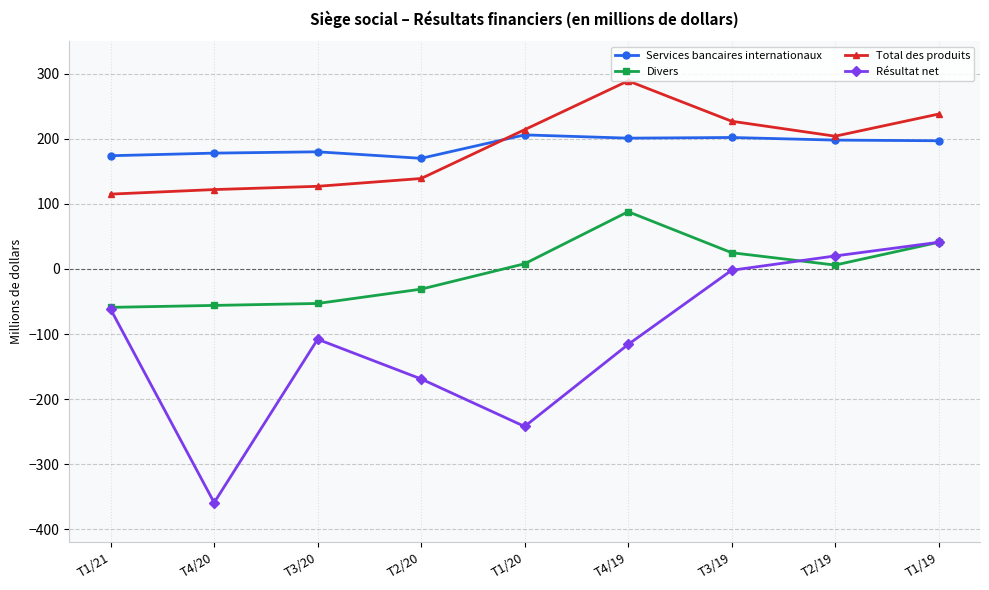

Rank the series by their maximum value, from highest to lowest.

Total des produits, Services bancaires internationaux, Divers, Résultat net